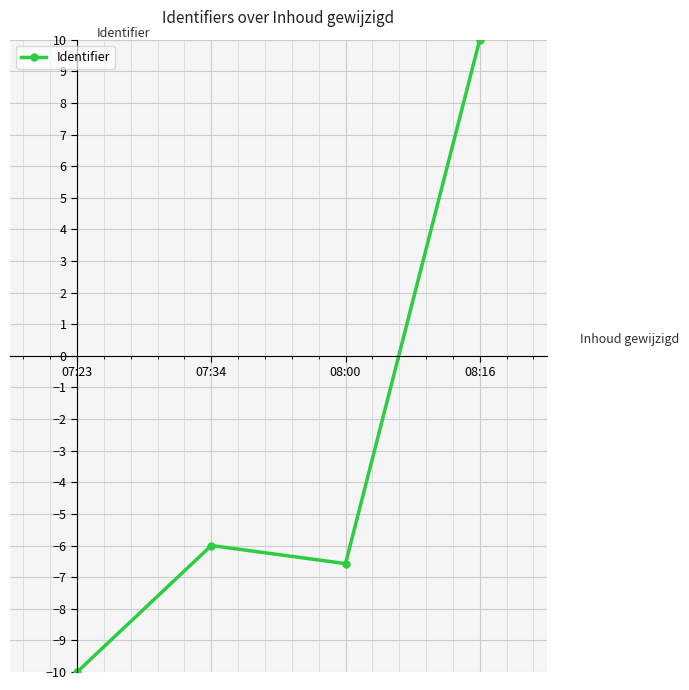

How many lines are shown in the chart?

1